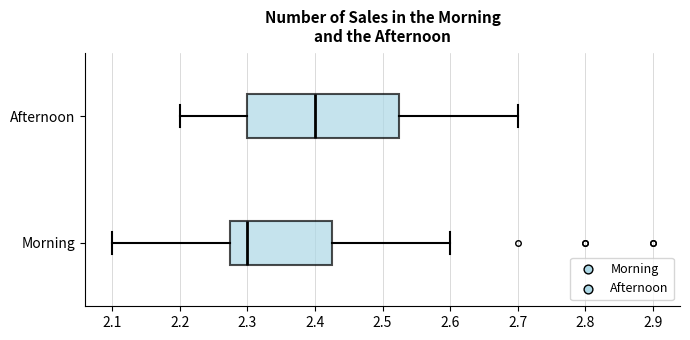

Reading bottom to top, transcribe this box plot: for each box, give where its median line is, the range the box spans, and where its two whiskers end, as read against the x-axis. The values are not printed on the chart, so give them approximately, as read against the axis.

Morning: median 2.30, box 2.28 to 2.43, whiskers 2.10 to 2.60
Afternoon: median 2.40, box 2.30 to 2.53, whiskers 2.20 to 2.70